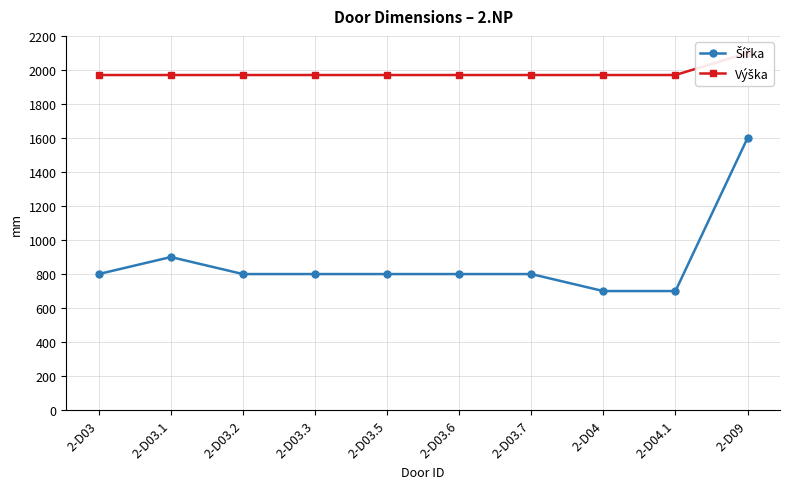

What is the smallest value displayed?

700